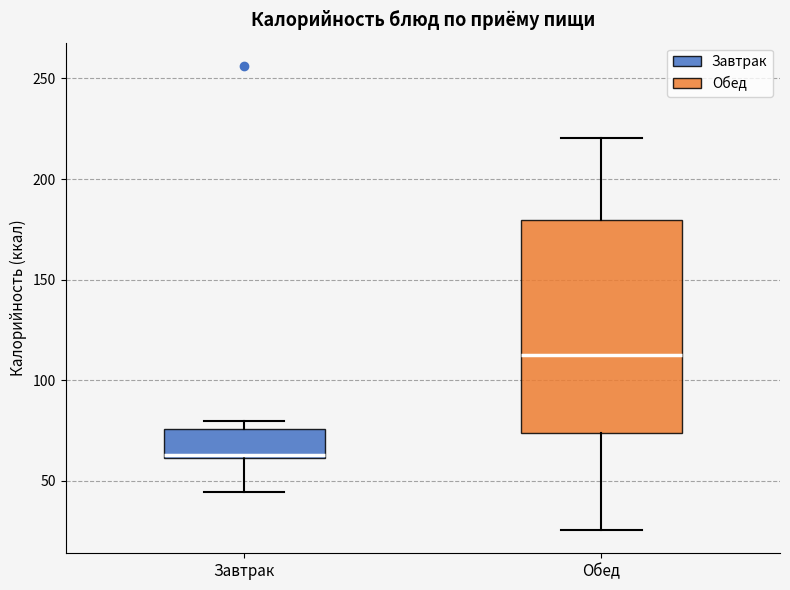

Where does the lower whisker of the box for Обед end on the y-axis? The values are not printed on the chart, so give them approximately, as read against the axis.

25